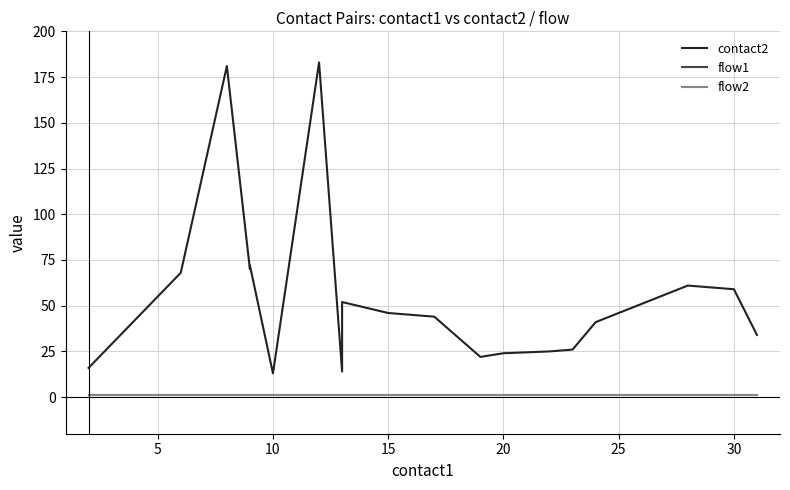

What is the average value of the flow2 series?

1